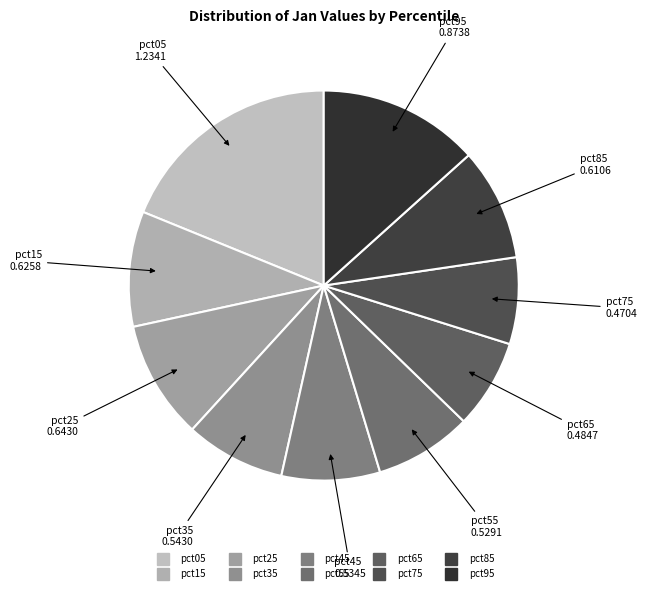

Does pct05 represent more than half of the total?

No